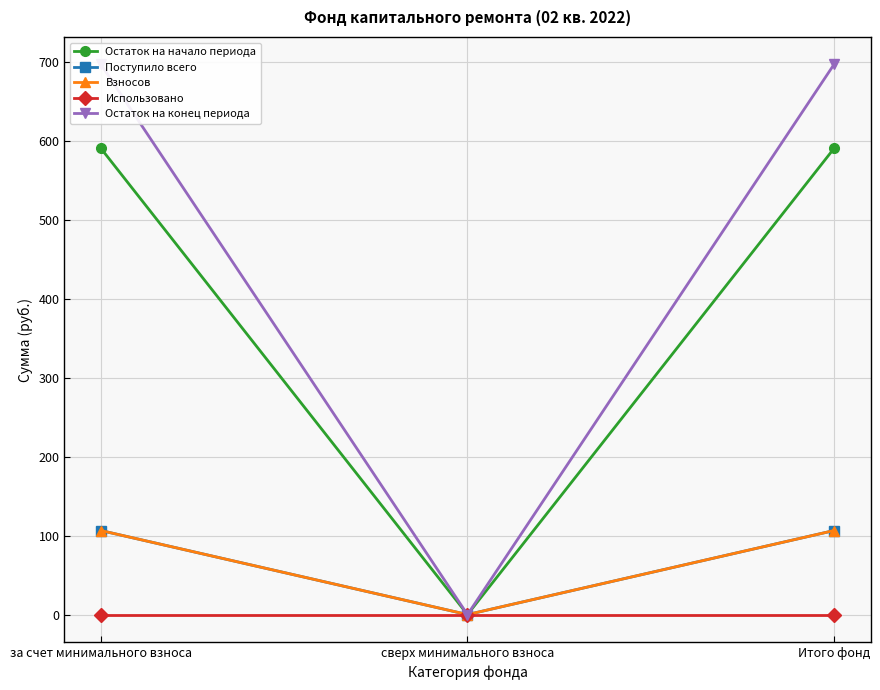

At which label does Остаток на конец периода first exceed 697?

за счет минимального взноса